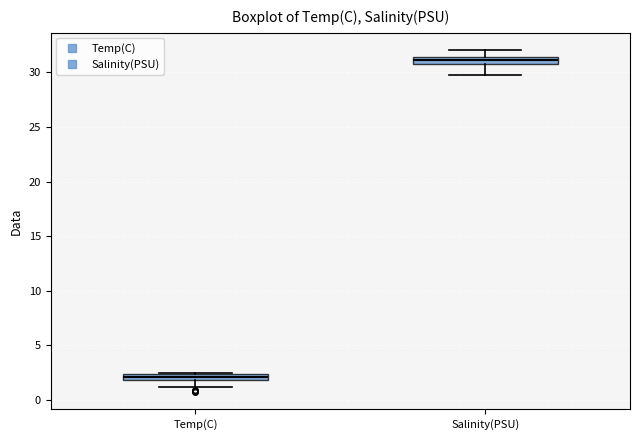

Which box's median line is the lowest?

Temp(C)